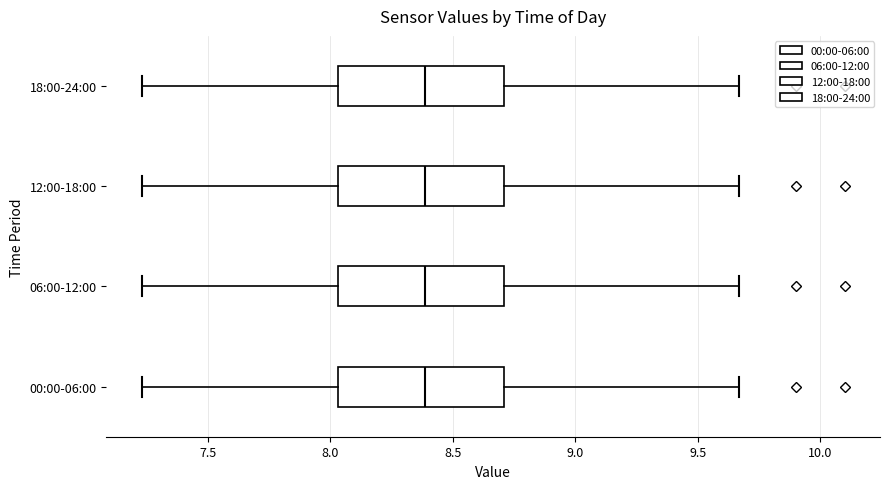

Where does the right whisker of the box for 18:00-24:00 end on the x-axis? The values are not printed on the chart, so give them approximately, as read against the axis.

9.65